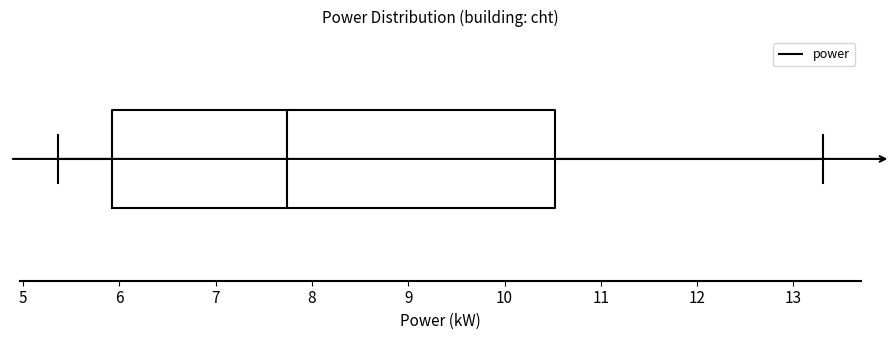

Transcribe this box plot: give where the median line is, the range the box spans, and where the two whiskers end, as read against the x-axis. The values are not printed on the chart, so give them approximately, as read against the axis.

median 7.7, box 5.9 to 10.5, whiskers 5.4 to 13.3